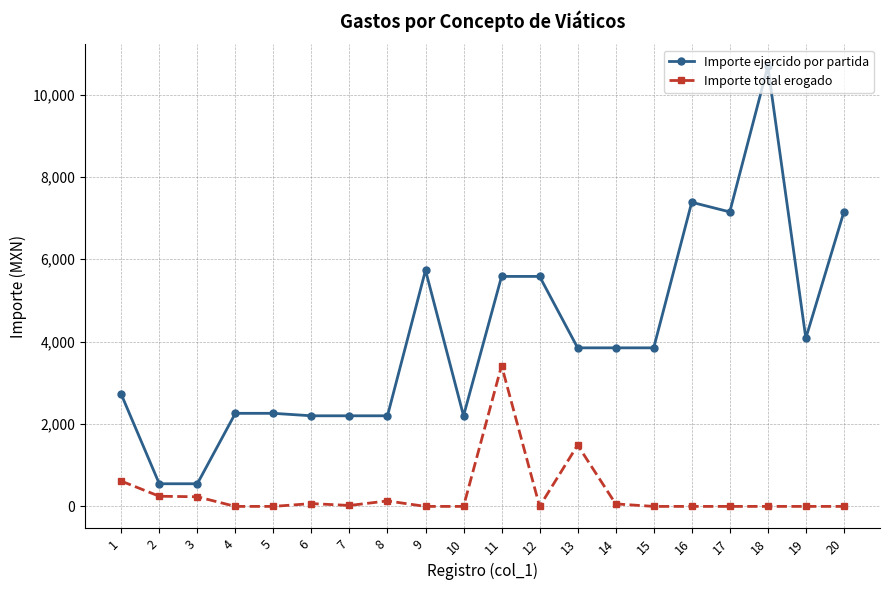

The Importe total erogado series shows 1806.6 at 17. True or false?

False